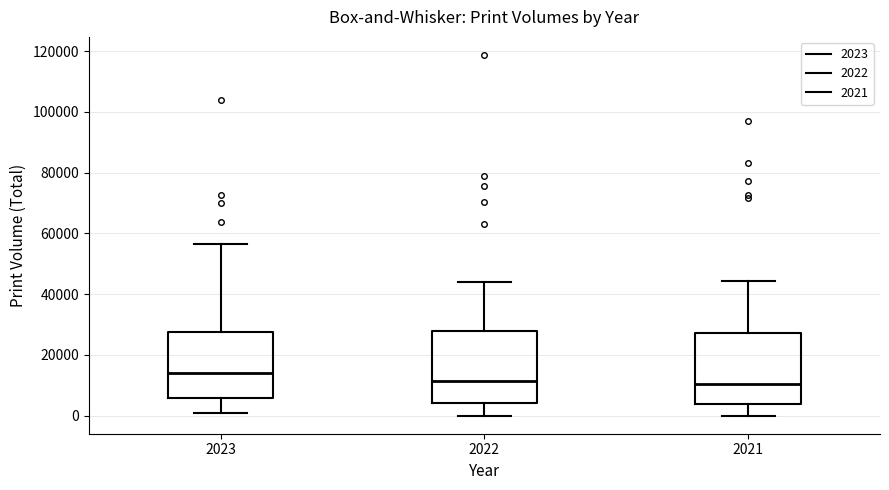

Where does the upper whisker of the box at x = 2022 end on the y-axis? The values are not printed on the chart, so give them approximately, as read against the axis.

44000